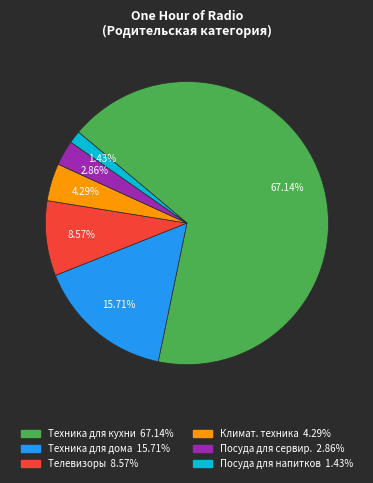

Is there any slice that represents more than half of the pie?

Yes